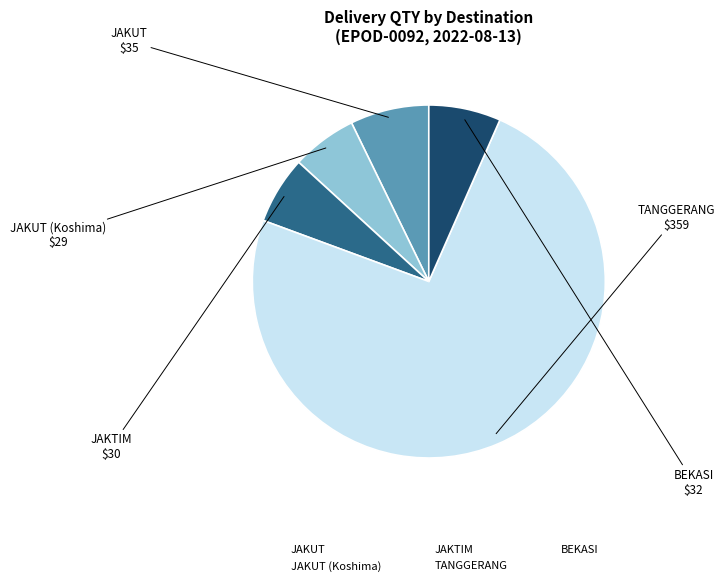

Does any single category account for the majority?

Yes